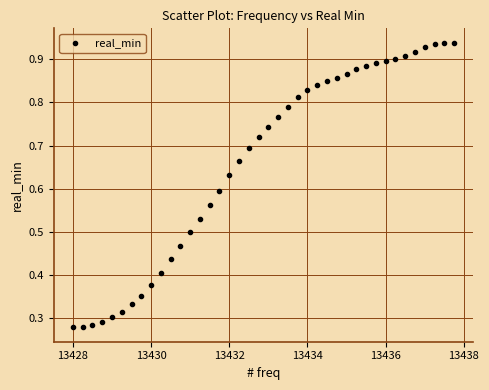

What is the range of X values (max minus min)?

9.8